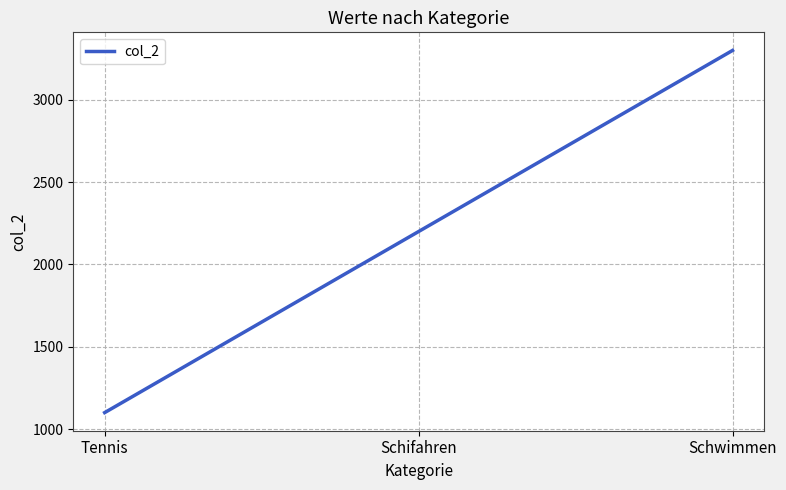

How many values are between 1100 and 3300?

3